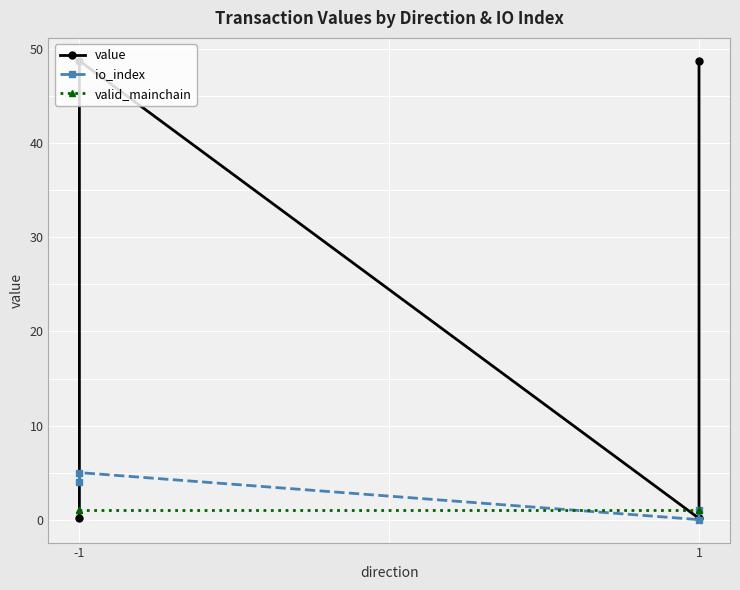

Reading left to right, extract all data points from this chart.

value: 0.1	48.8	0.1	48.8
io_index: 4.0	5.0	0.0	1.0
valid_mainchain: 1.0	1.0	1.0	1.0